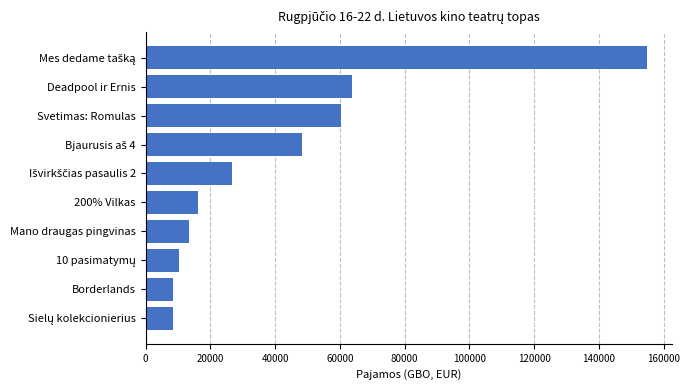

What is the maximum value shown in the chart?

154844.9